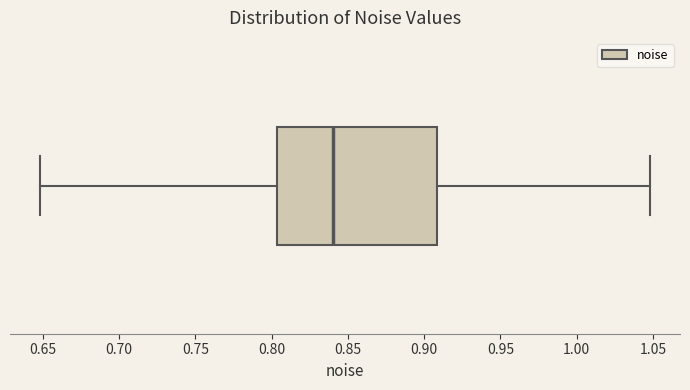

Transcribe this box plot: give where the median line is, the range the box spans, and where the two whiskers end, as read against the x-axis. The values are not printed on the chart, so give them approximately, as read against the axis.

median 0.840, box 0.805 to 0.910, whiskers 0.650 to 1.050